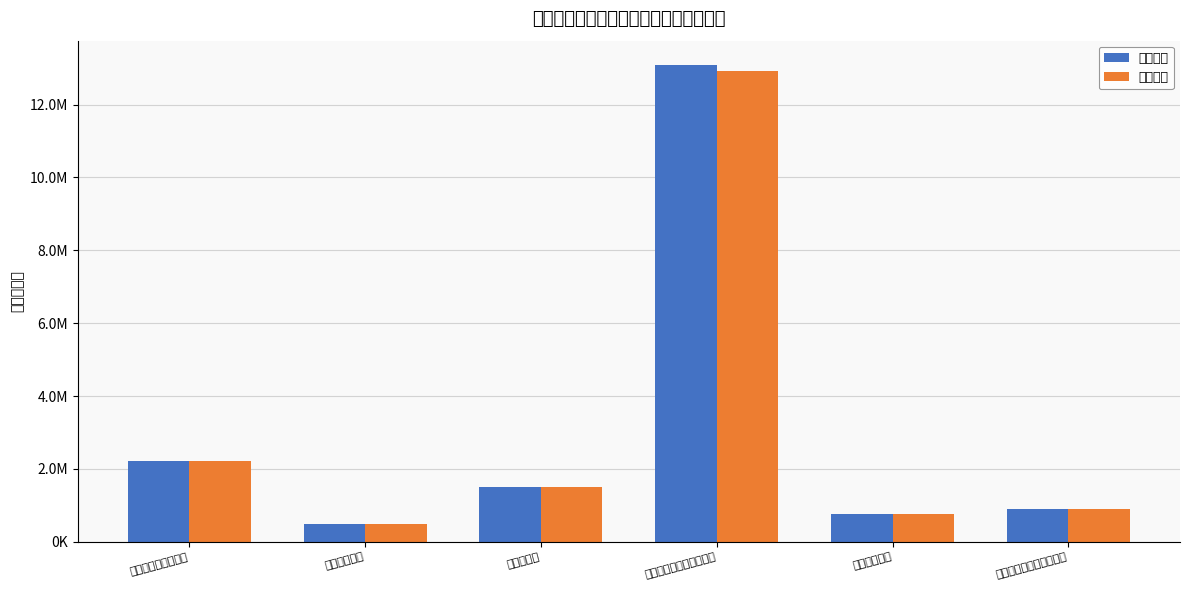

At how many categories does at least one series exceed 9122807?

1